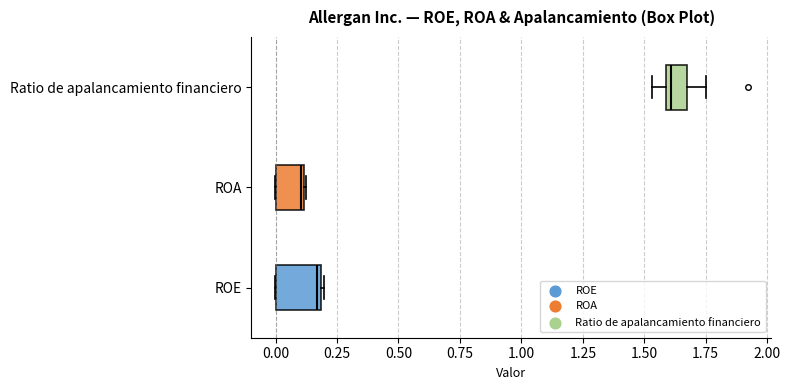

Reading bottom to top, transcribe this box plot: for each box, give where its median line is, the range the box spans, and where its two whiskers end, as read against the x-axis. The values are not printed on the chart, so give them approximately, as read against the axis.

ROE: median 0.15, box 0.00 to 0.20, whiskers 0.00 to 0.20
ROA: median 0.10, box 0.00 to 0.10, whiskers 0.00 to 0.10
Ratio de apalancamiento financiero: median 1.60 (just right of the box's left edge), box 1.60 to 1.70, whiskers 1.55 to 1.75